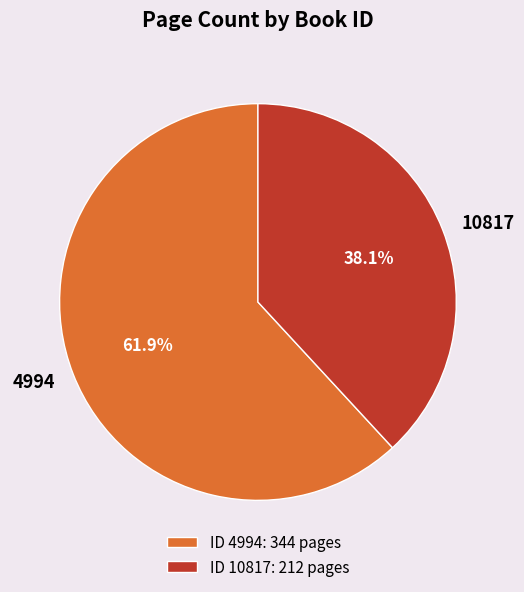

Combined, do 10817 and 4994 account for over 50%?

Yes